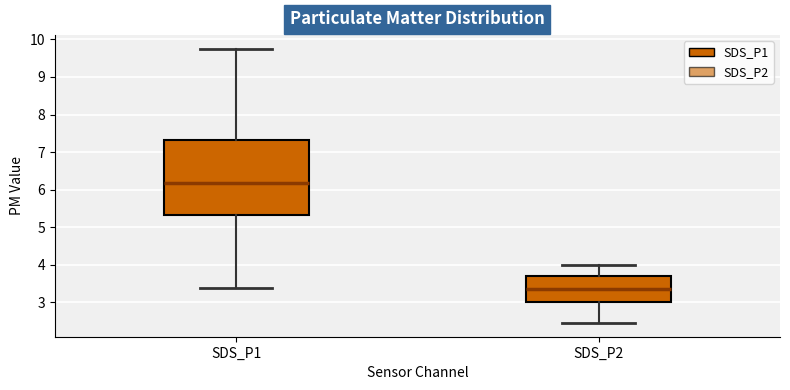

Reading left to right, transcribe this box plot: for each box, give where its median line is, the range the box spans, and where its two whiskers end, as read against the y-axis. The values are not printed on the chart, so give them approximately, as read against the axis.

SDS_P1: median 6.2, box 5.3 to 7.3, whiskers 3.4 to 9.8
SDS_P2: median 3.4, box 3.0 to 3.7, whiskers 2.5 to 4.0